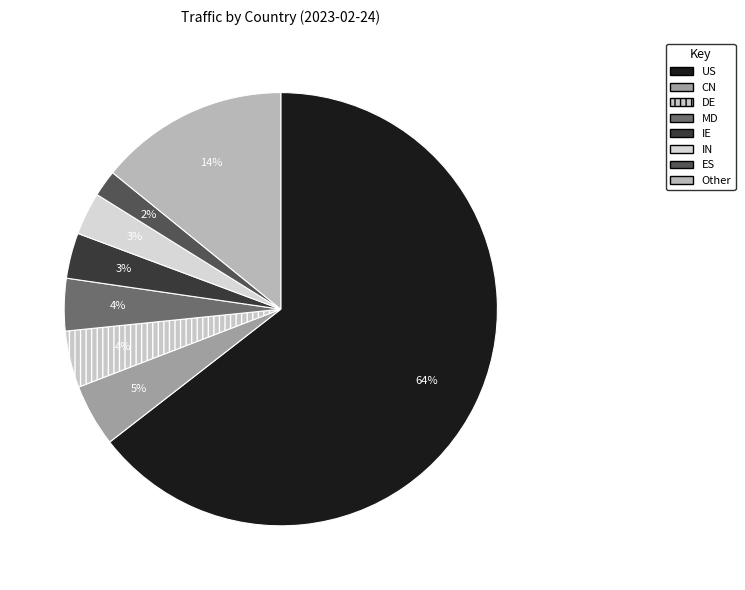

Between IN and DE, which is larger?

DE